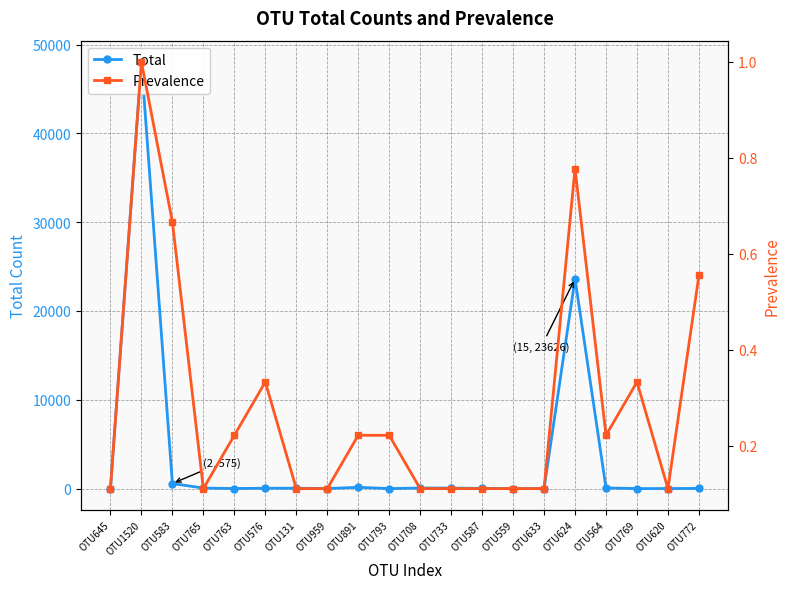

What position from the left is OTU1520?

2